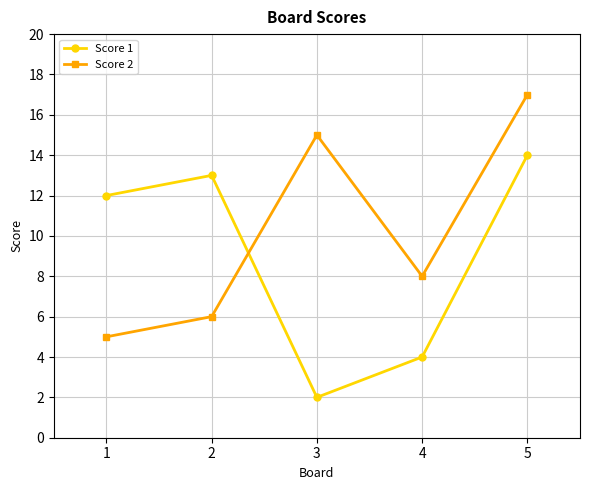

What are all the series names shown in the legend?

Score 1, Score 2